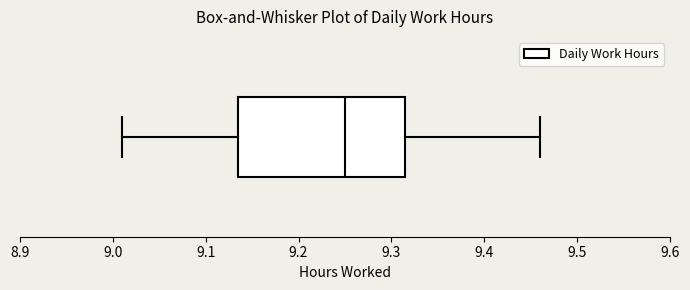

Transcribe this box plot: give where the median line is, the range the box spans, and where the two whiskers end, as read against the x-axis. The values are not printed on the chart, so give them approximately, as read against the axis.

median 9.25, box 9.14 to 9.32, whiskers 9.01 to 9.46